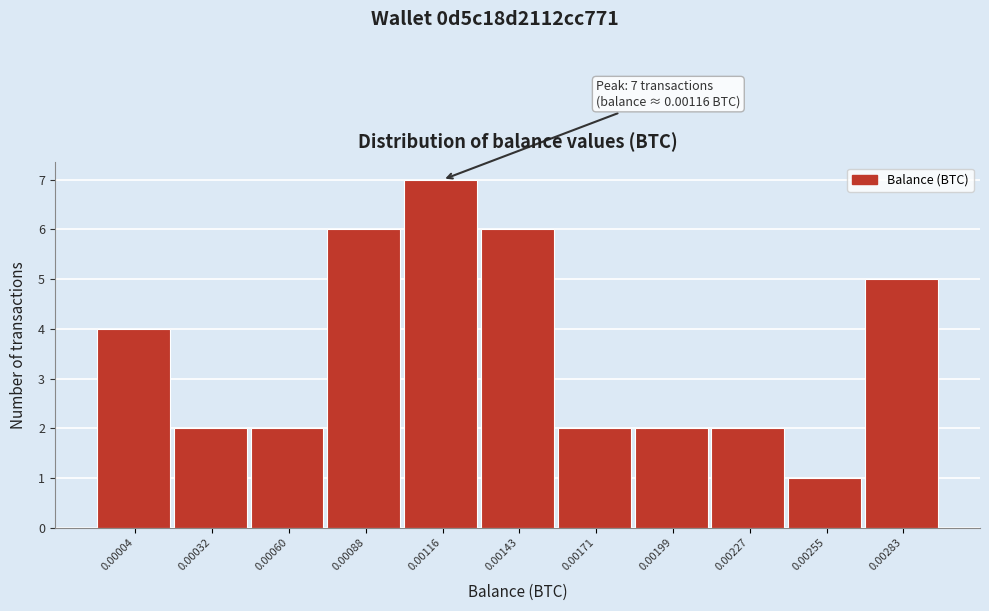

Reading left to right, transcribe all the data shown in this chart.

0.00004=4	0.00032=2	0.00060=2	0.00088=6	0.00116=7	0.00143=6	0.00171=2	0.00199=2	0.00227=2	0.00255=1	0.00283=5